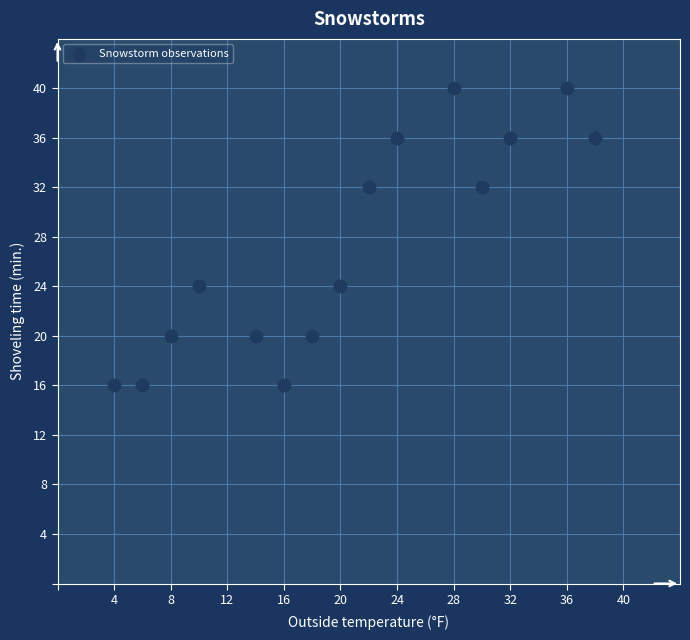

What is the range of Y values (max minus min)?

24